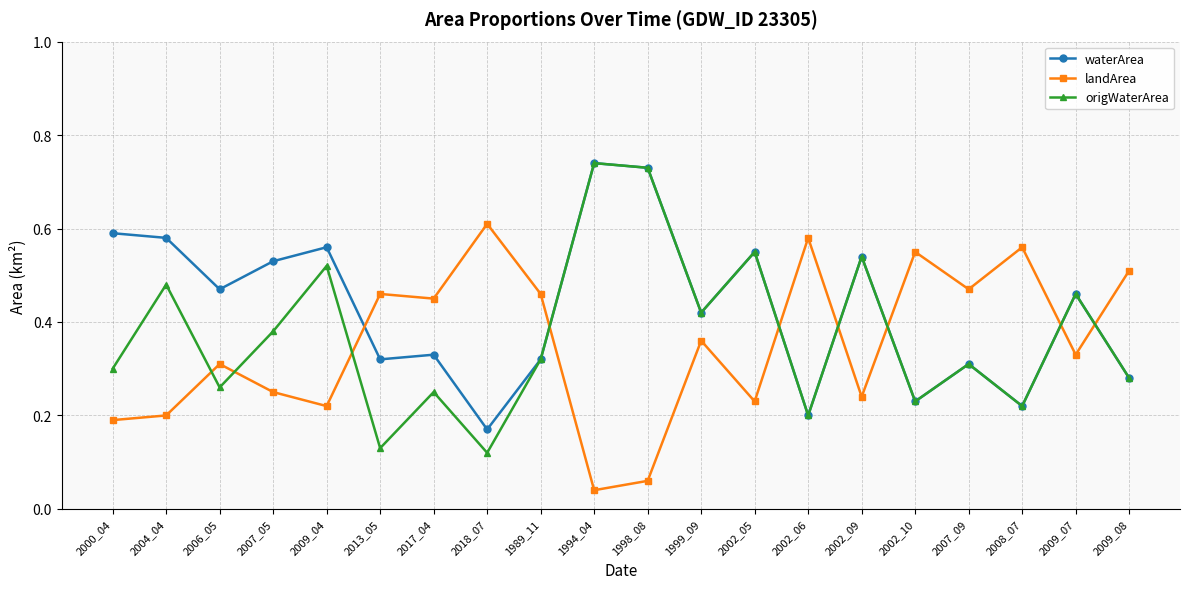

Which category has the lowest value across all series?

1994_04